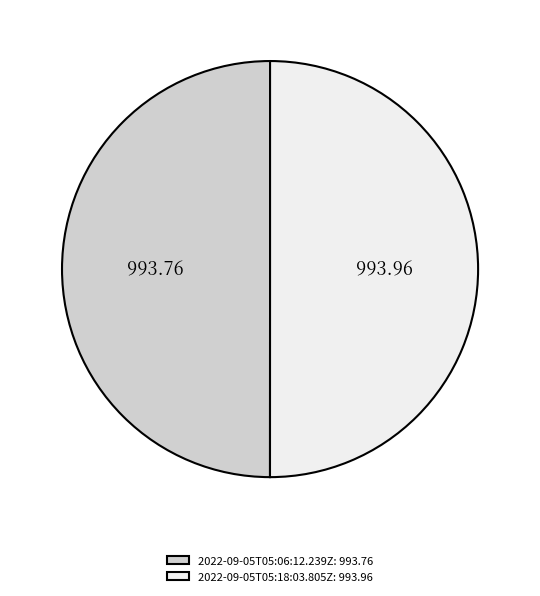

Combined, do 2022-09-05T05:06:12.239Z: 993.76 and 2022-09-05T05:18:03.805Z: 993.96 account for over 50%?

Yes